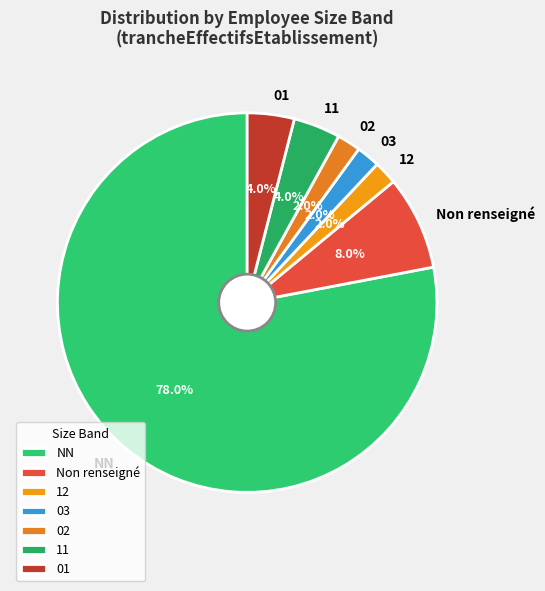

Is there a majority slice in this chart?

Yes